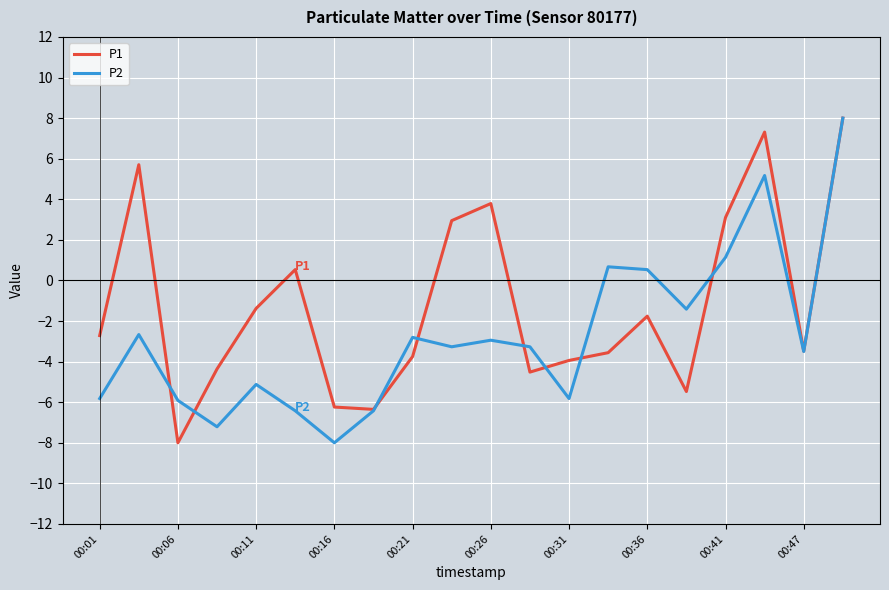

What is the highest value of the P1 series?

8.0